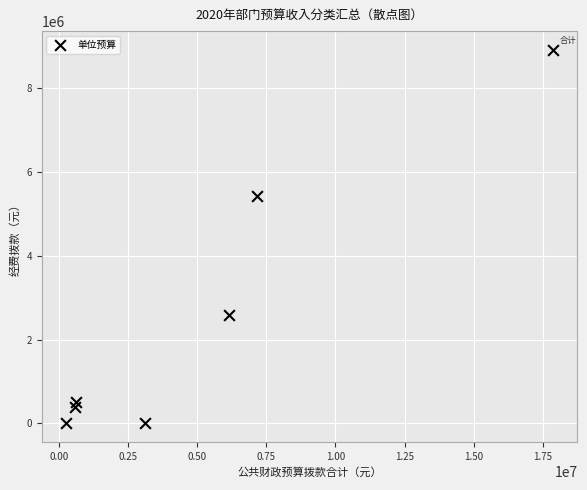

What Y value in the scatter plot is closest to 4459002?

5420606.6